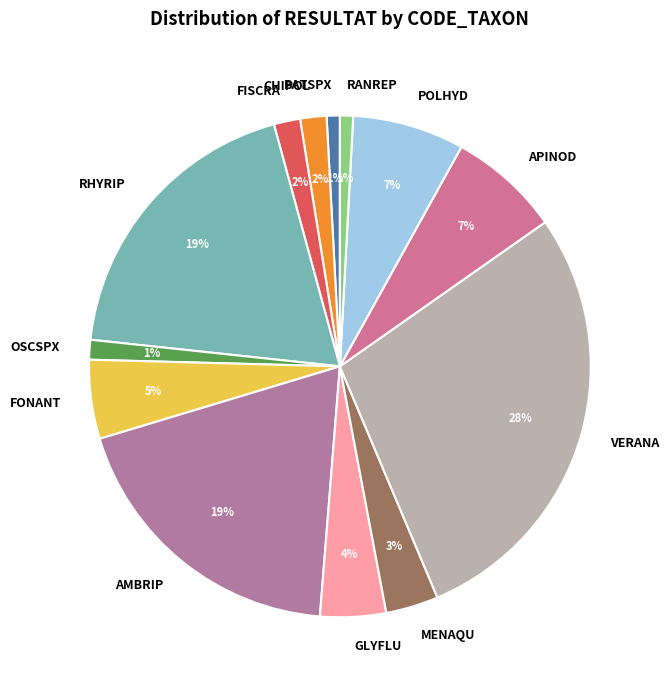

Which has a higher value, FONANT or POLHYD?

POLHYD